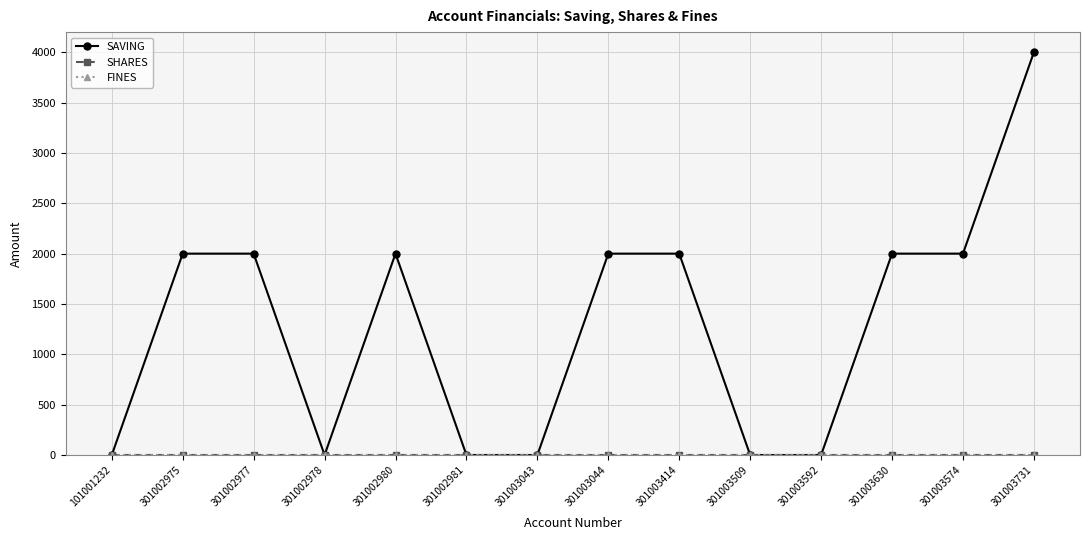

Does the chart have visible grid lines?

Yes